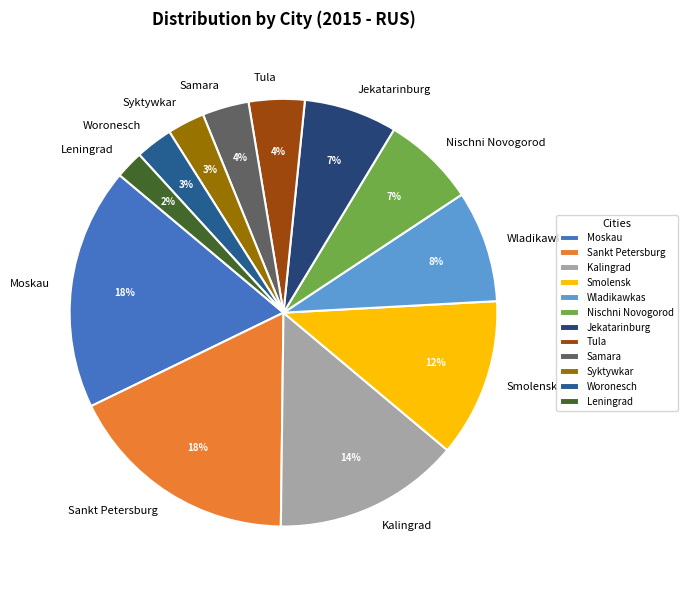

Is the sum of Syktywkar and Sankt Petersburg greater than half?

No